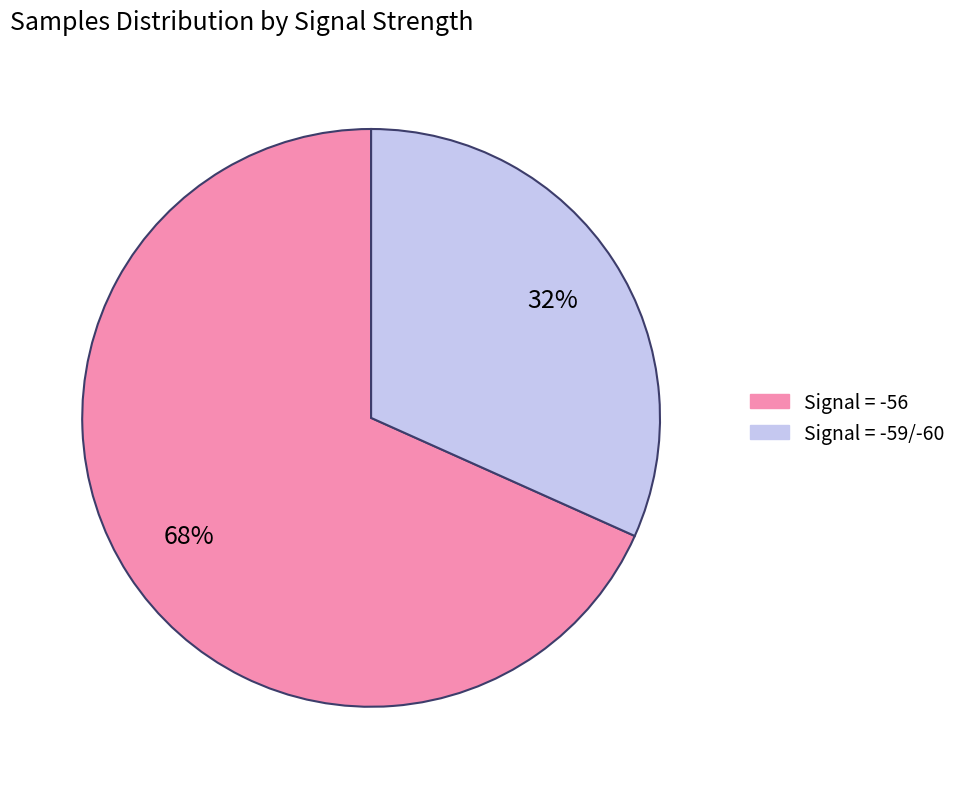

Do Signal = -56 and Signal = -59/-60 together represent more than half of the pie?

Yes